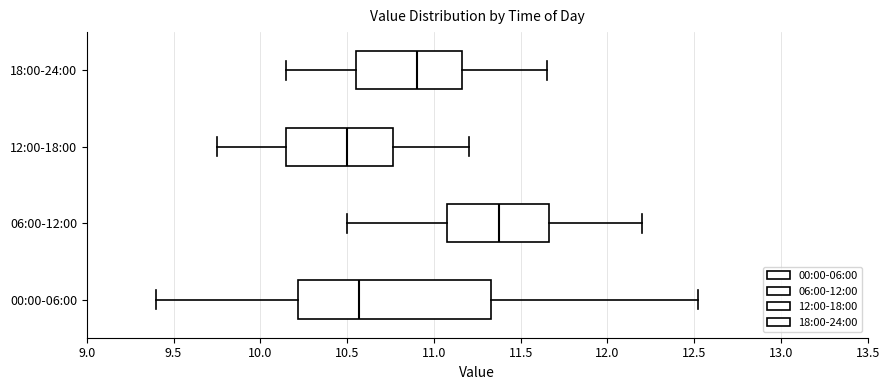

Comparing the boxes themselves (not the whiskers), which one is the widest?

00:00-06:00